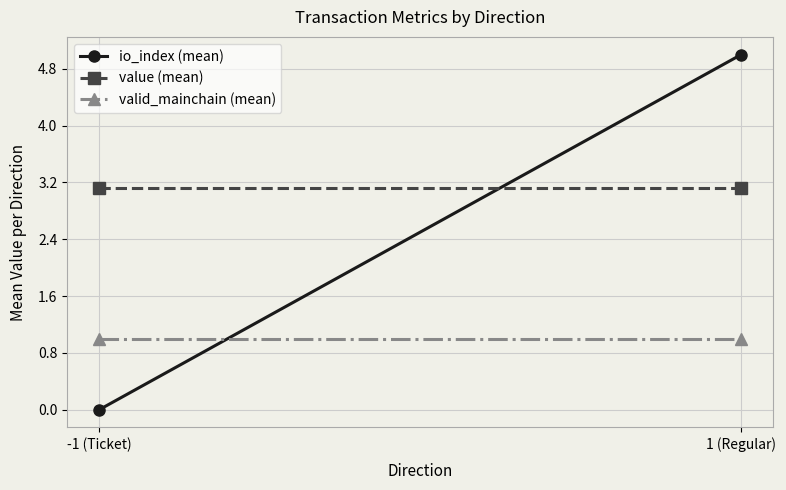

Reading left to right, extract all data points from this chart.

io_index (mean): -1 (Ticket)=0.0	1 (Regular)=5.0
value (mean): -1 (Ticket)=3.1	1 (Regular)=3.1
valid_mainchain (mean): -1 (Ticket)=1.0	1 (Regular)=1.0